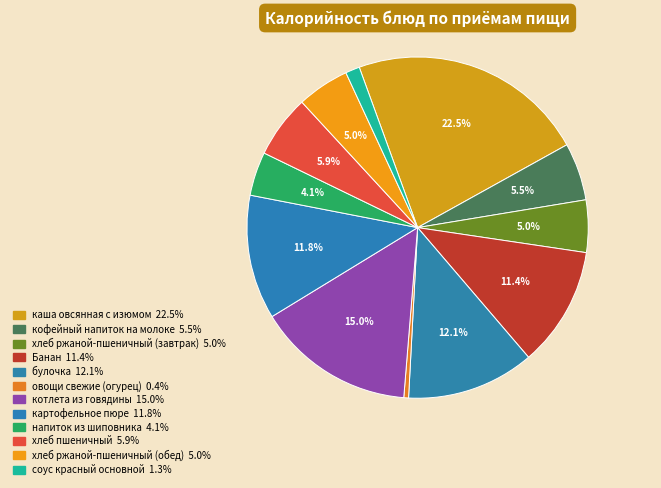

Which slice is the smallest?

овощи свежие (огурец)